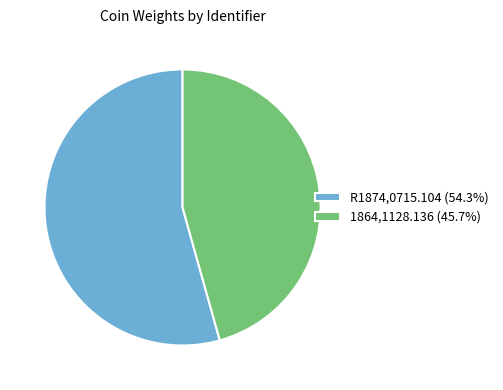

The R1874,0715.104 slice represents 54% of the pie. True or false?

True